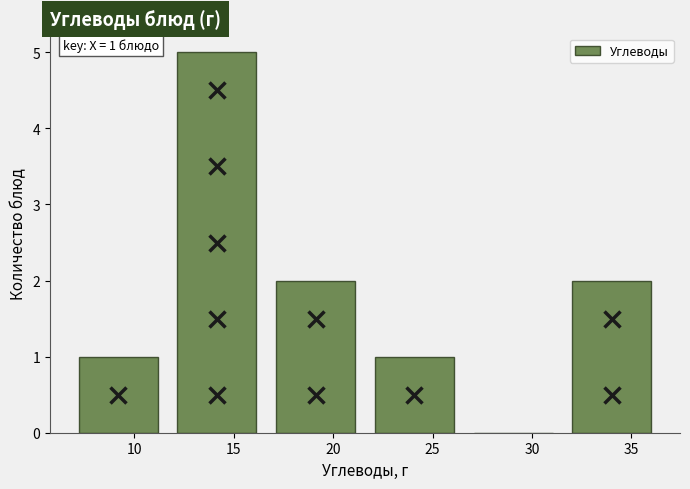

Which range on the x-axis has the tallest bar?

11.5 to 16.5